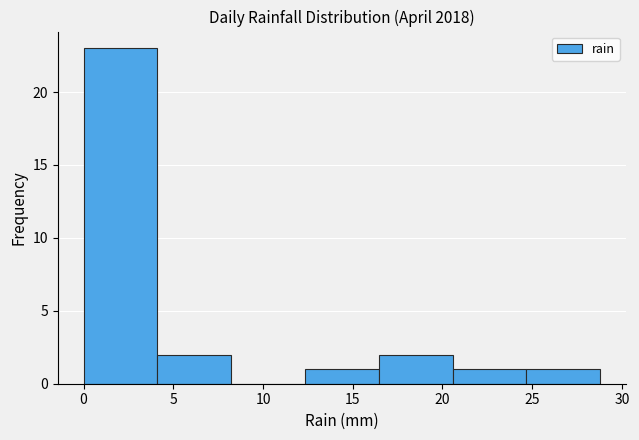

How tall is the bar that spans 12.5 to 16.5 on the x-axis? Neither the bar edges nor the heights are printed on the chart, so give them approximately, as read against the axes.

1